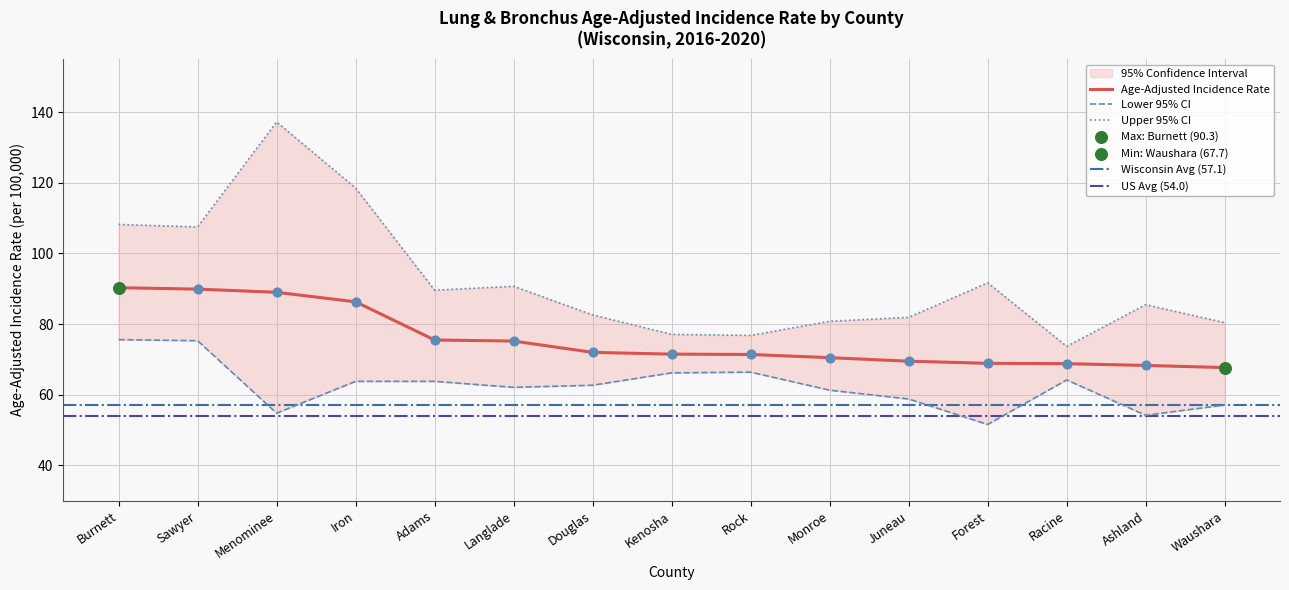

Which series reaches the minimum Y coordinate?

Lower 95% CI